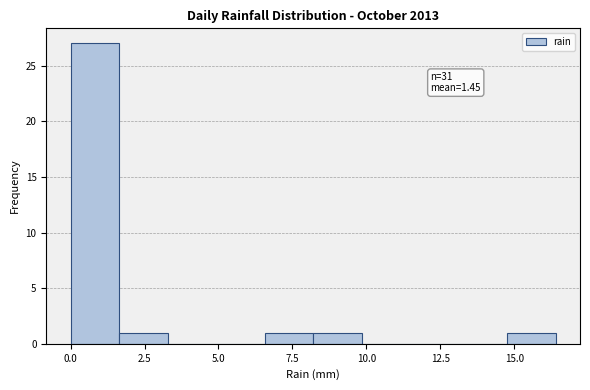

Around what value on the x-axis is the tallest bar? Give the approximate position of its centre, as read against the axis.

1.0